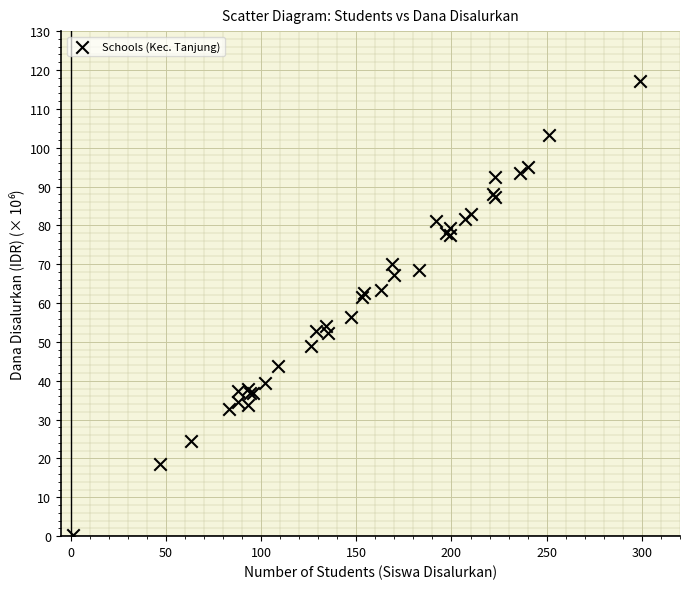

What Y value in the scatter plot is closest to 58?

56.5